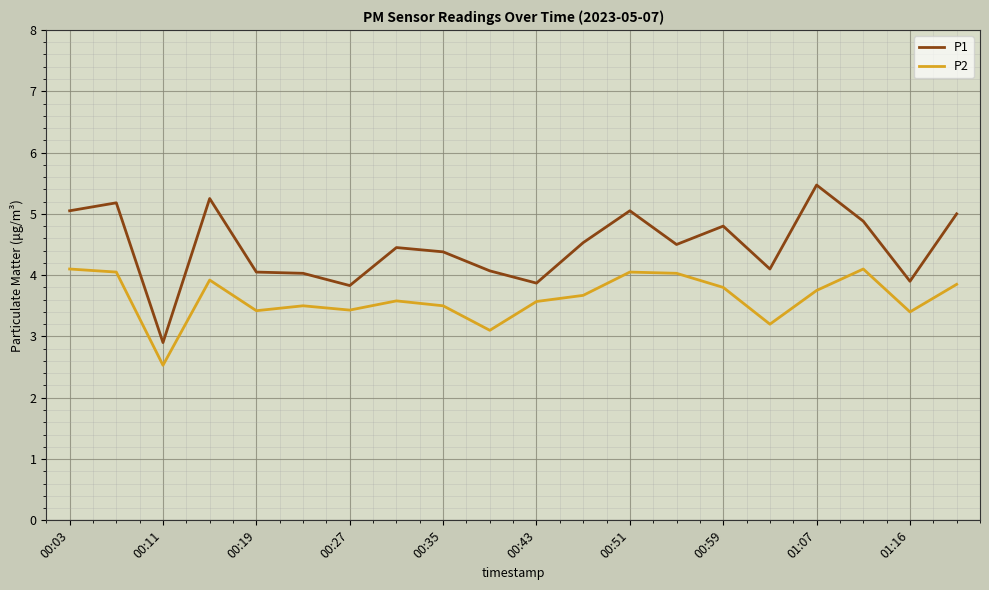

What is the maximum value for P2?

4.1